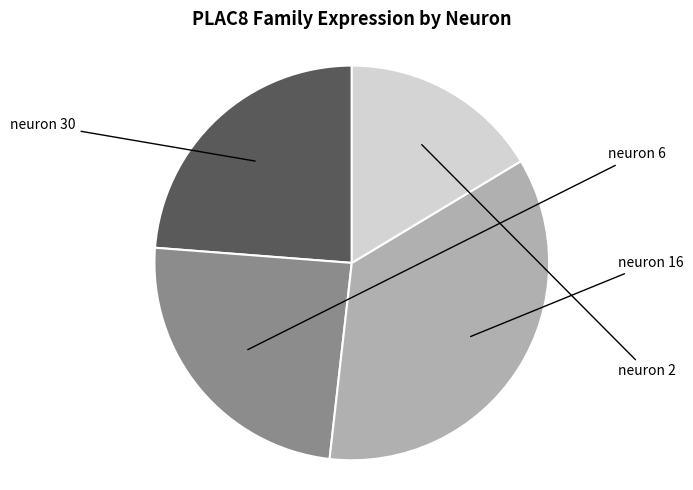

Does any single category account for the majority?

No